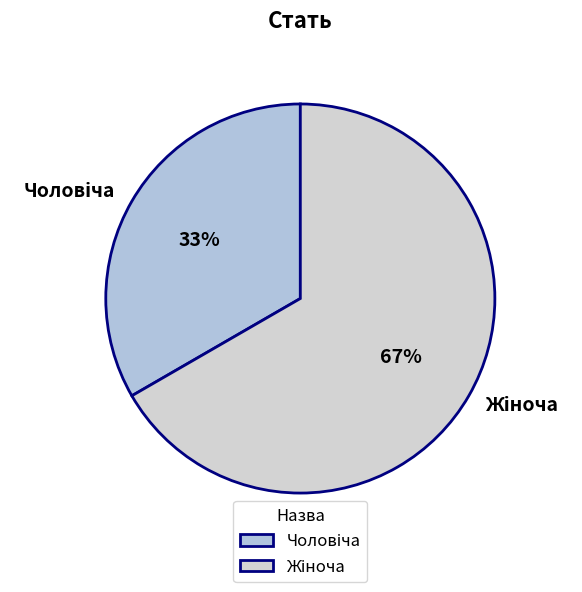

Is there any slice that represents more than half of the pie?

Yes